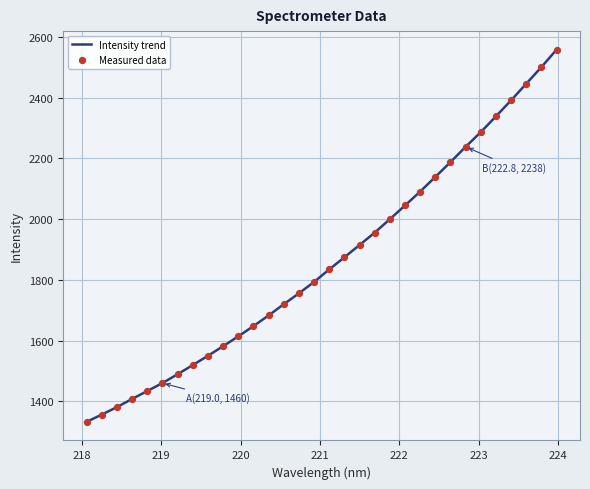

What is the difference between the maximum and minimum values?

1225.6